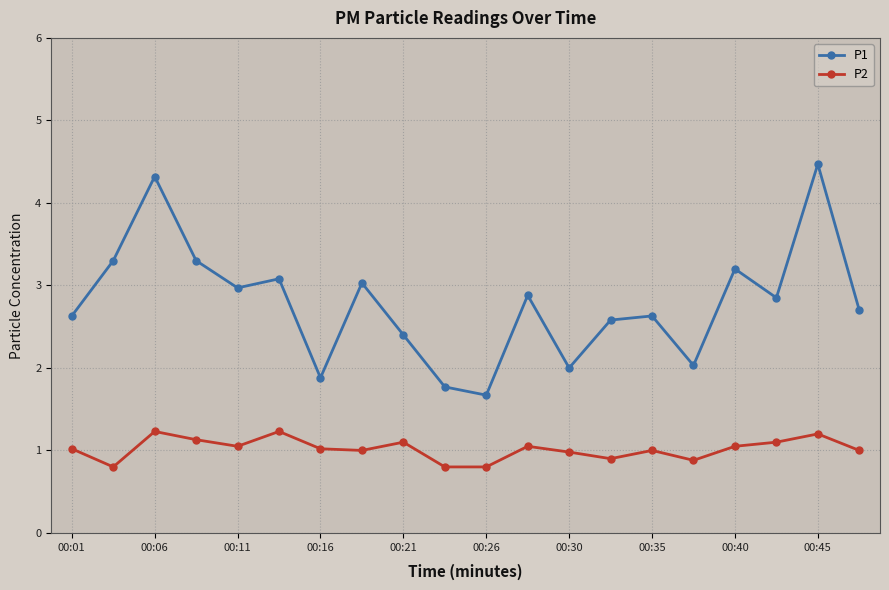

Which series has the widest spread of values?

P1